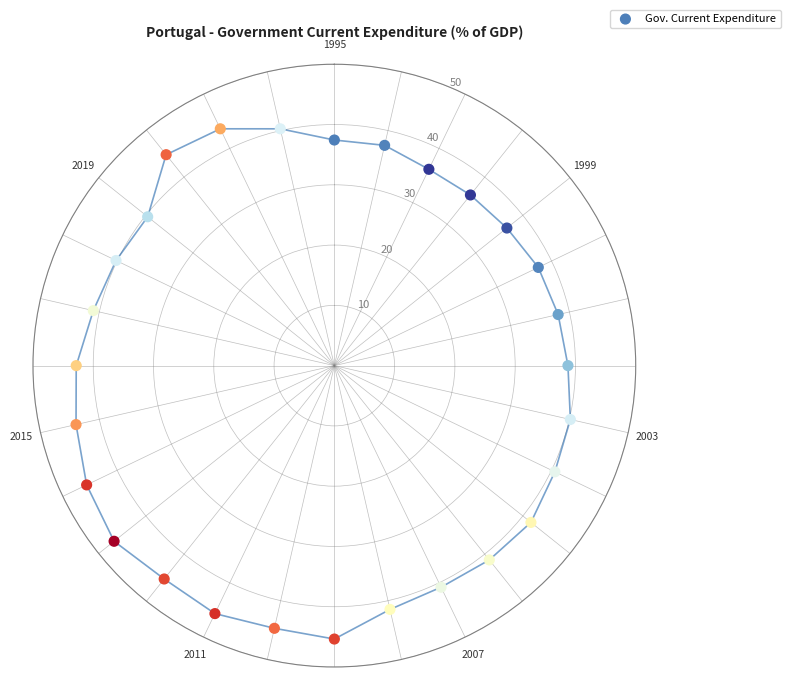

What is the range of X values (max minus min)?

6.1